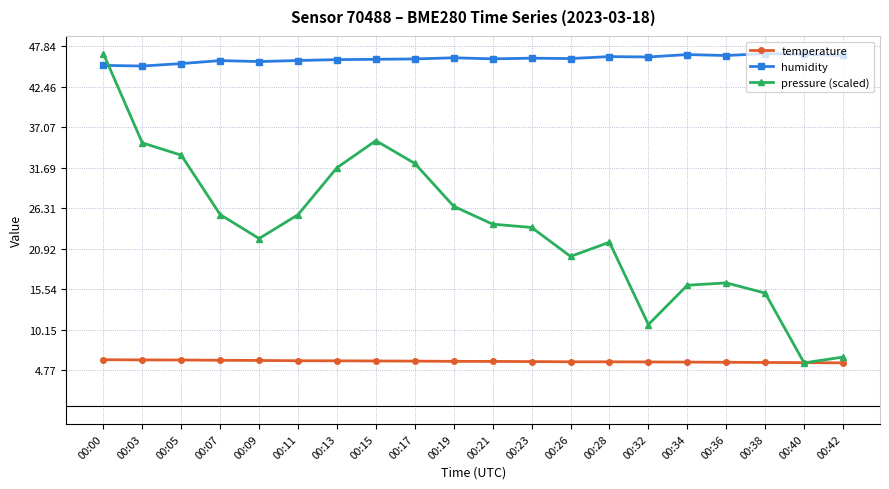

What is the value of the temperature point at the 12th from the left?

5.9